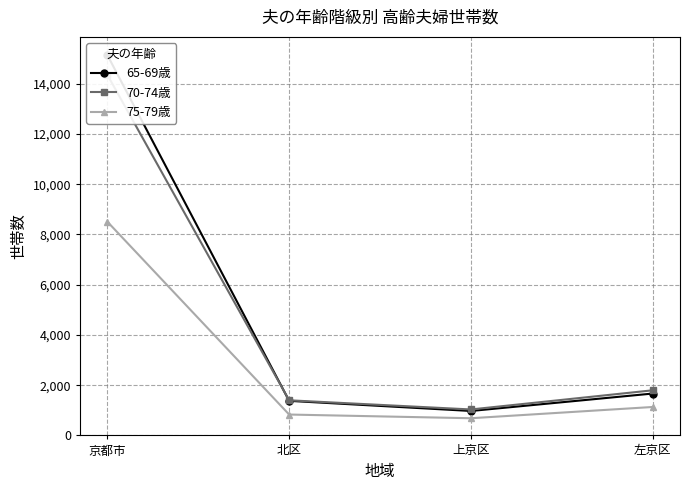

Read the 75-79歳 value at 上京区, to the nearest 10.

680